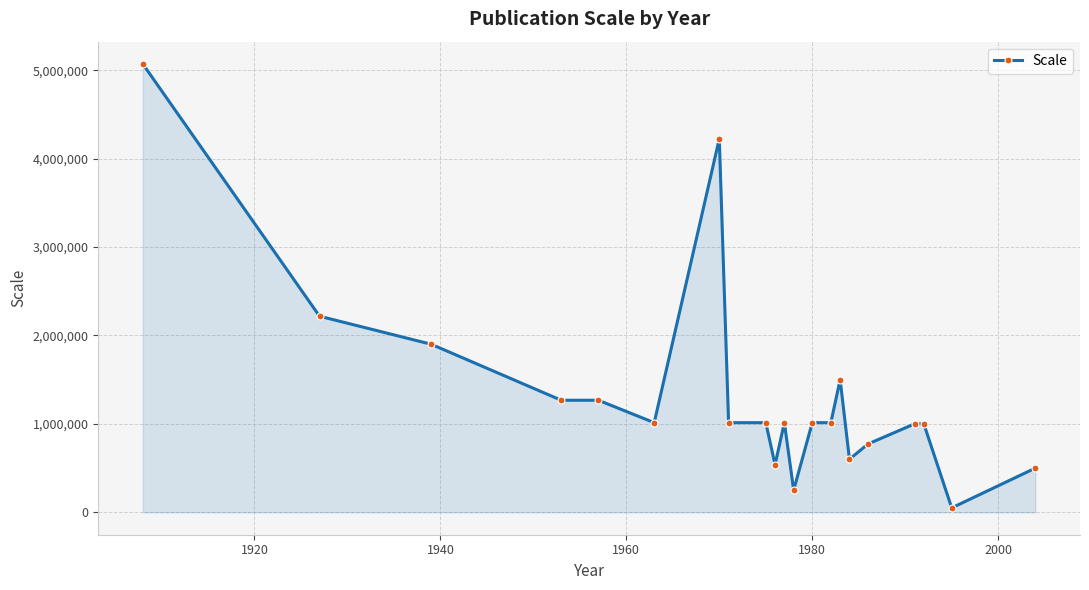

What is the difference between the maximum and minimum values?

5018800